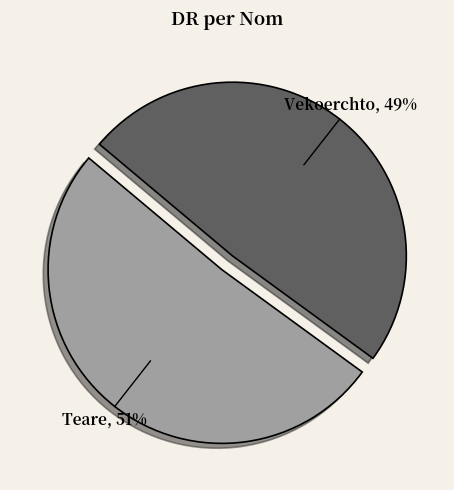

Approximately how many times larger is the value at Teare compared to Vekoerchto?

1.0